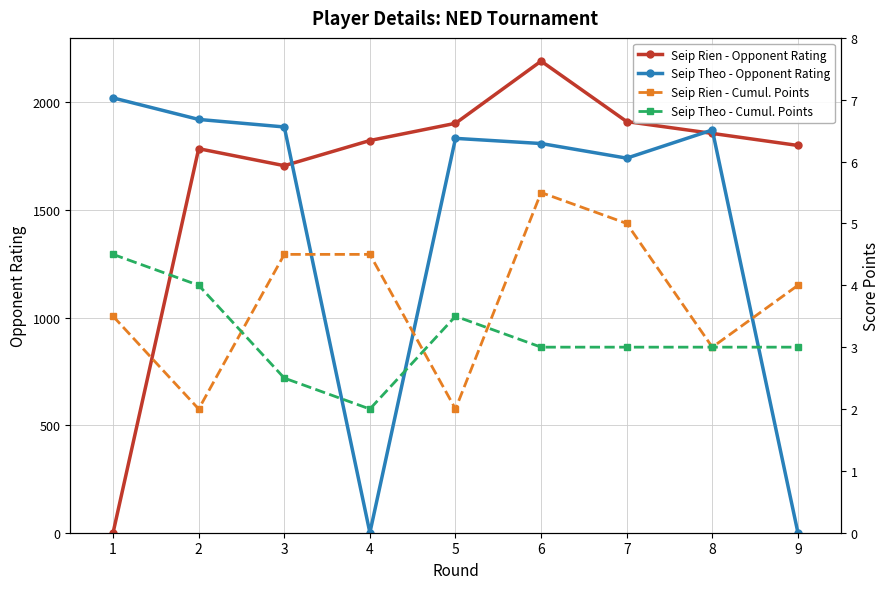

How many values in the Seip Theo - Cumul. Points series exceed 3?

3